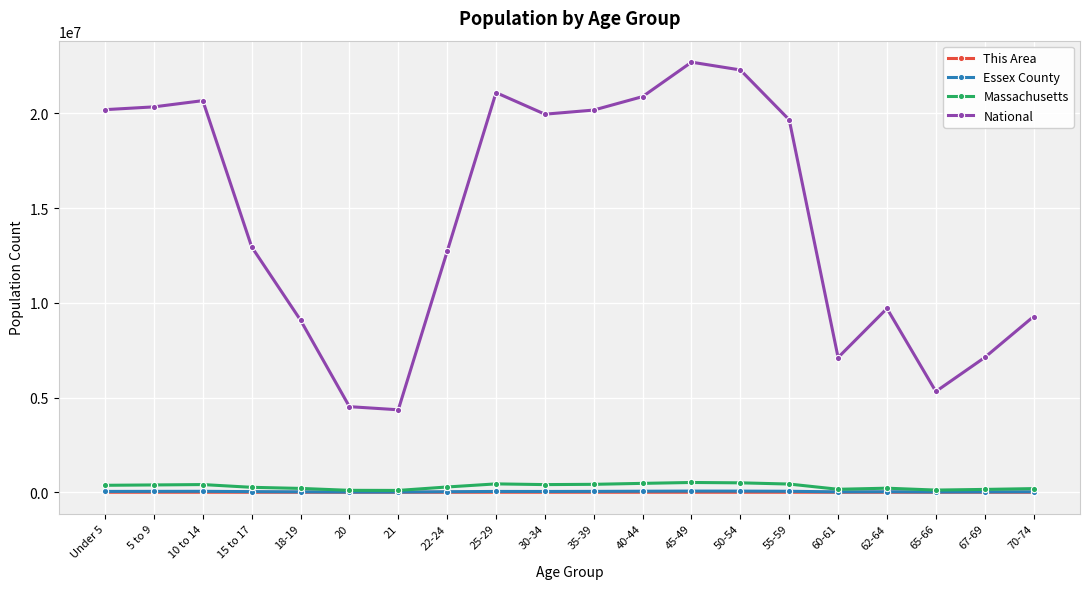

True or false: National and Massachusetts cross at least once.

False